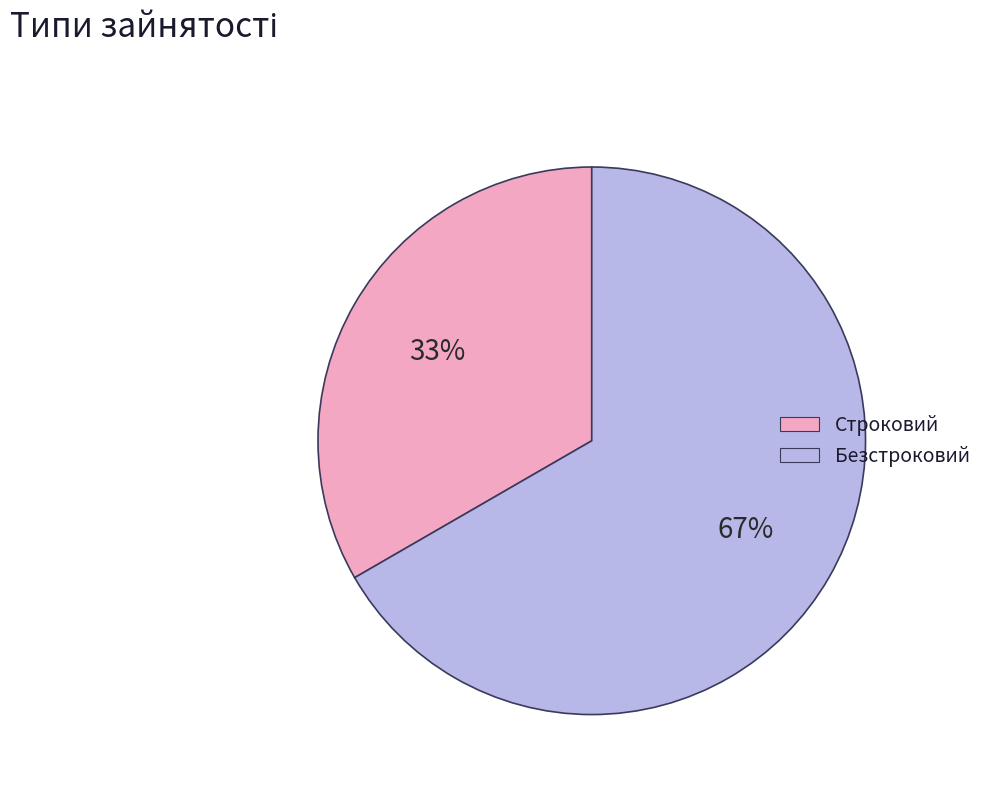

How many segments does this pie chart have?

2